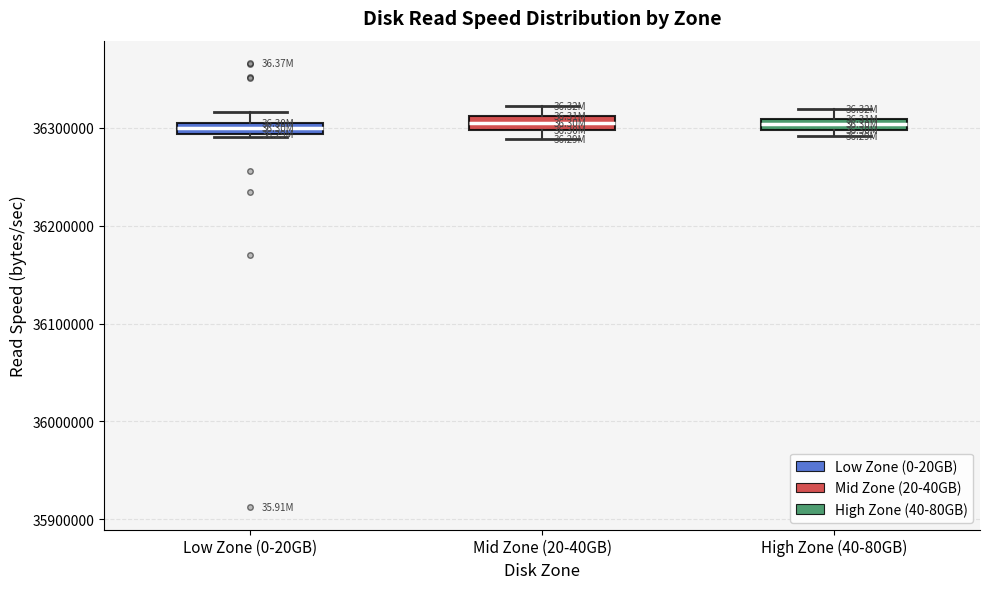

Where does the upper whisker of the box for Low Zone (0-20GB) end on the y-axis? The values are not printed on the chart, so give them approximately, as read against the axis.

36320000